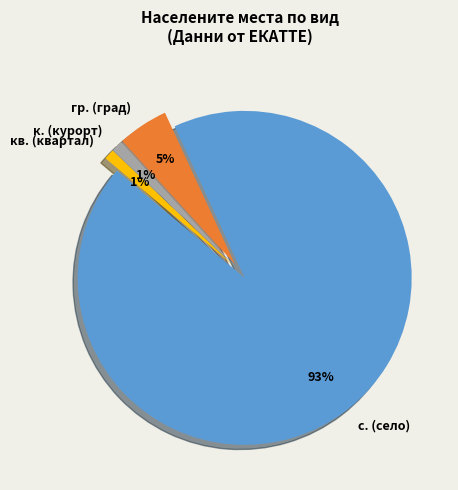

To the nearest percent, what is the average slice percentage?

25%